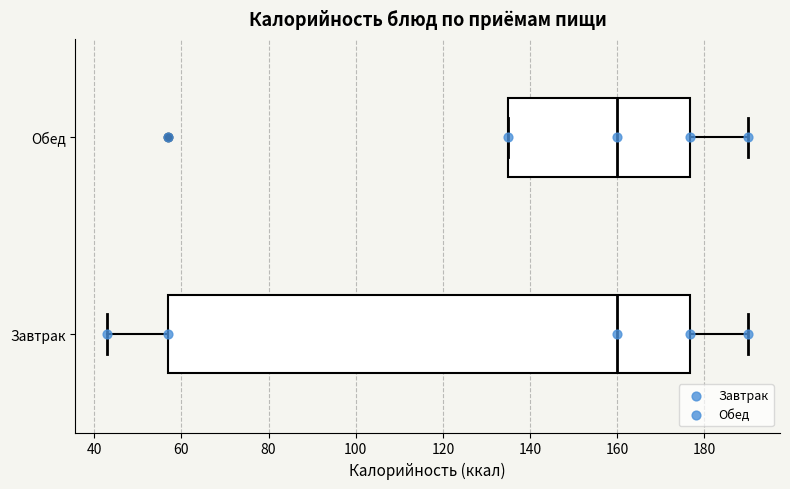

Comparing the boxes themselves (not the whiskers), which one is the widest?

Завтрак